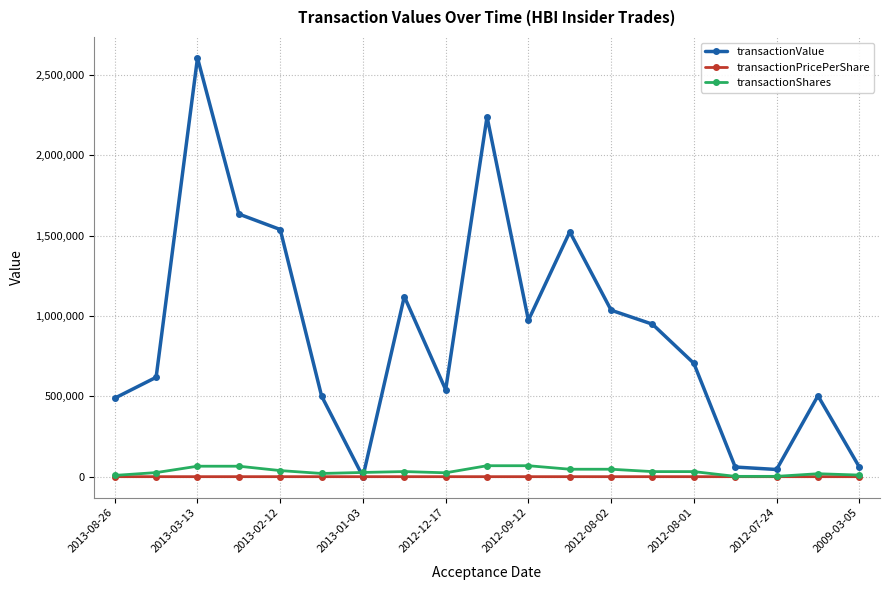

At how many categories does at least one series exceed 2401148?

1